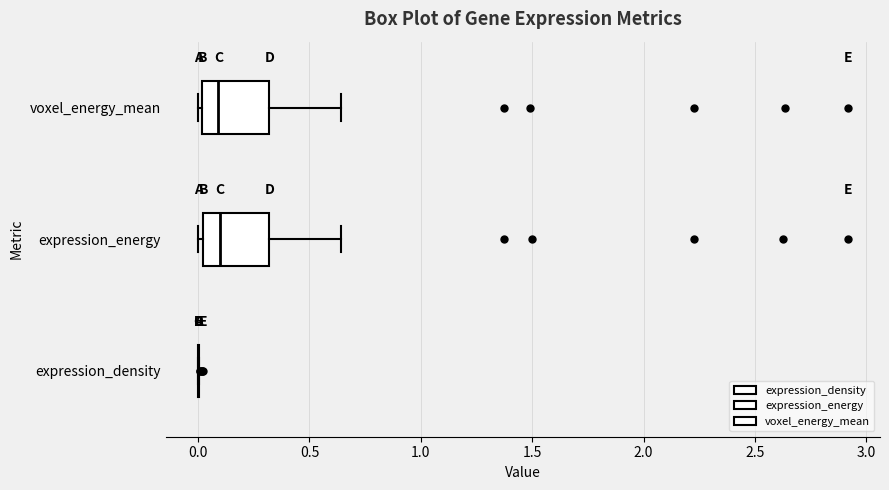

Reading bottom to top, read every box against the x-axis: the position of its median line, the range the box covers, and the ends of its whiskers. The values are not printed on the chart, so give them approximately, as read against the axis.

expression_density: box collapsed to a line at 0.00, whiskers 0.00 to 0.00
expression_energy: median 0.10, box 0.00 to 0.30, whiskers 0.00 (just left of the box's left edge) to 0.65
voxel_energy_mean: median 0.10, box 0.00 to 0.30, whiskers 0.00 (just left of the box's left edge) to 0.65